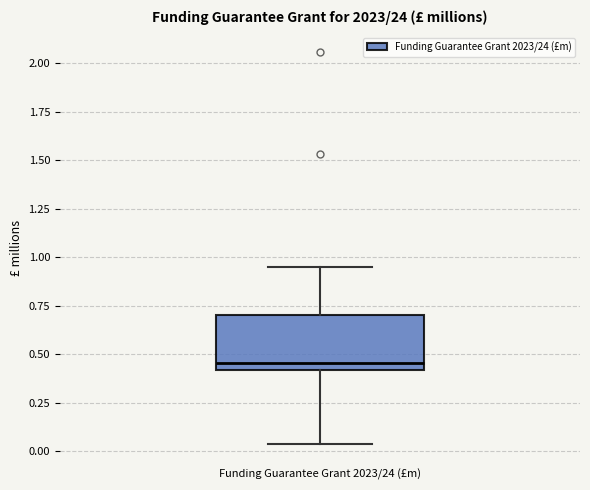

Transcribe this box plot: give where the median line is, the range the box spans, and where the two whiskers end, as read against the y-axis. The values are not printed on the chart, so give them approximately, as read against the axis.

median 0.45, box 0.40 to 0.70, whiskers 0.05 to 0.95